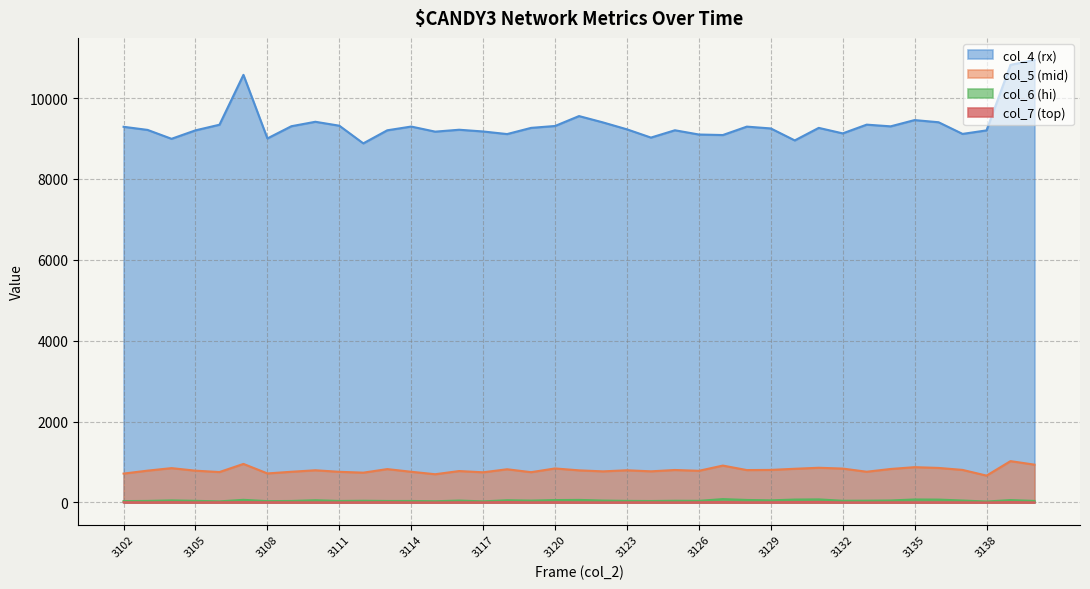

Between 3114 and 3127, which series saw the biggest shift?

col_0